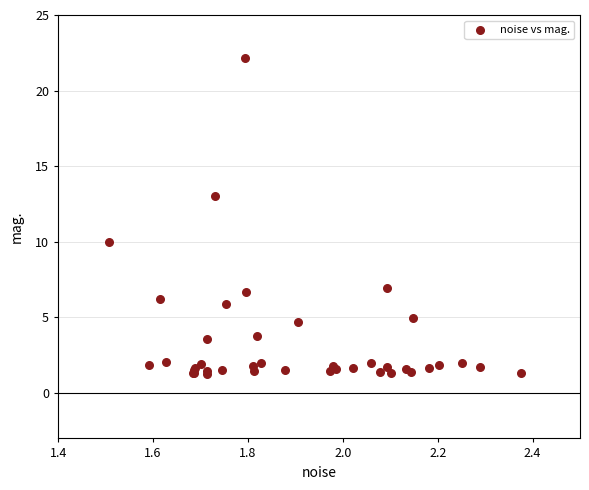

What Y value in the scatter plot is closest to 11?

10.0